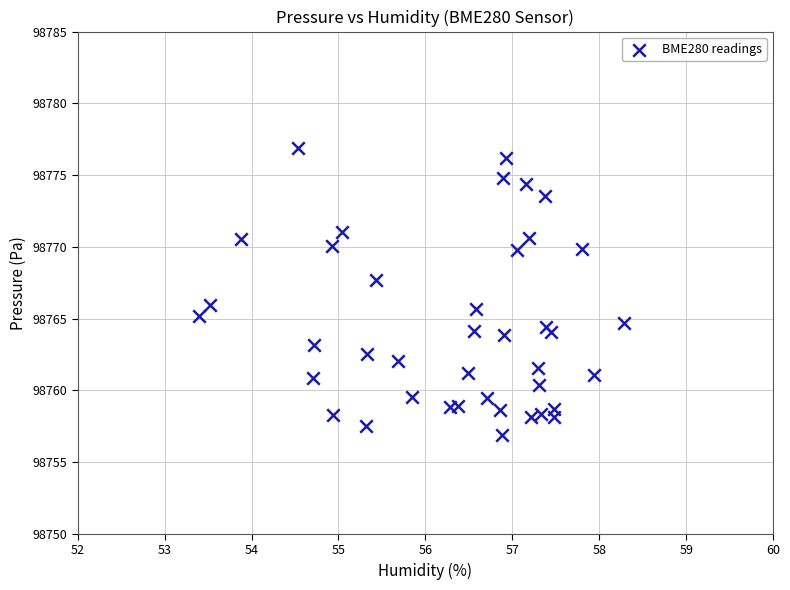

What is the range of Y values (max minus min)?

20.0